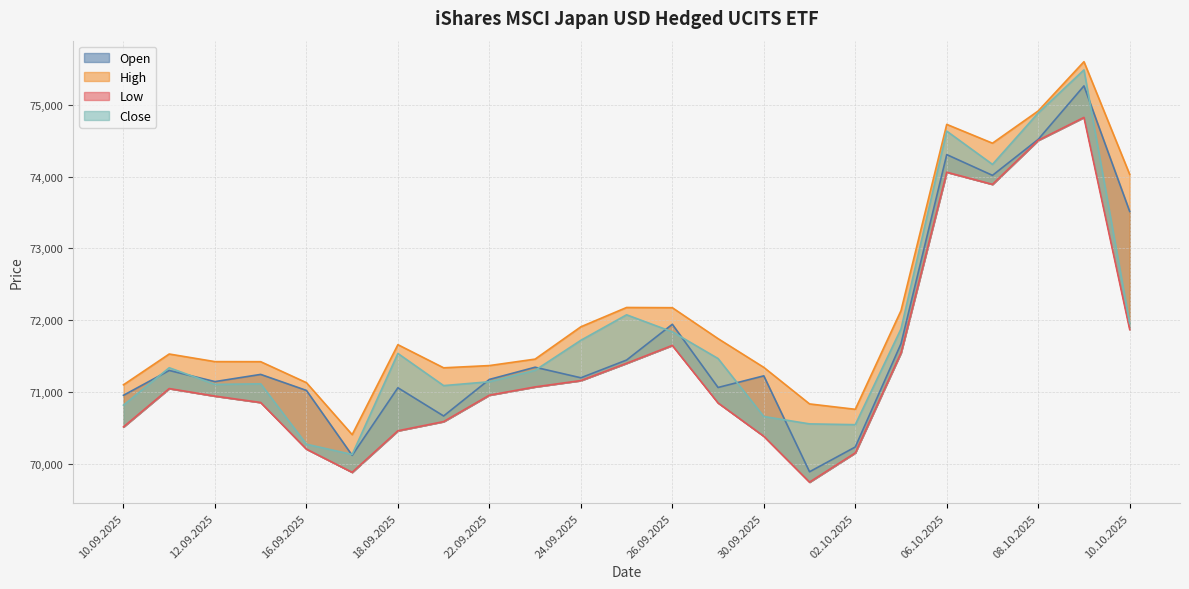

Count the number of data series in this chart.

4